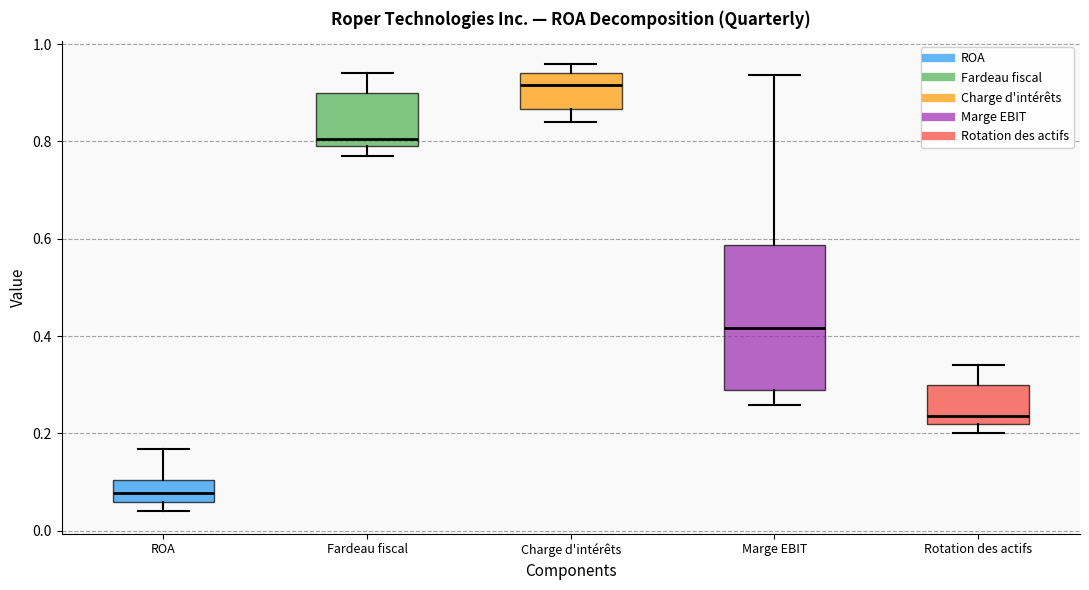

Comparing the boxes themselves (not the whiskers), which one is the tallest?

Marge EBIT